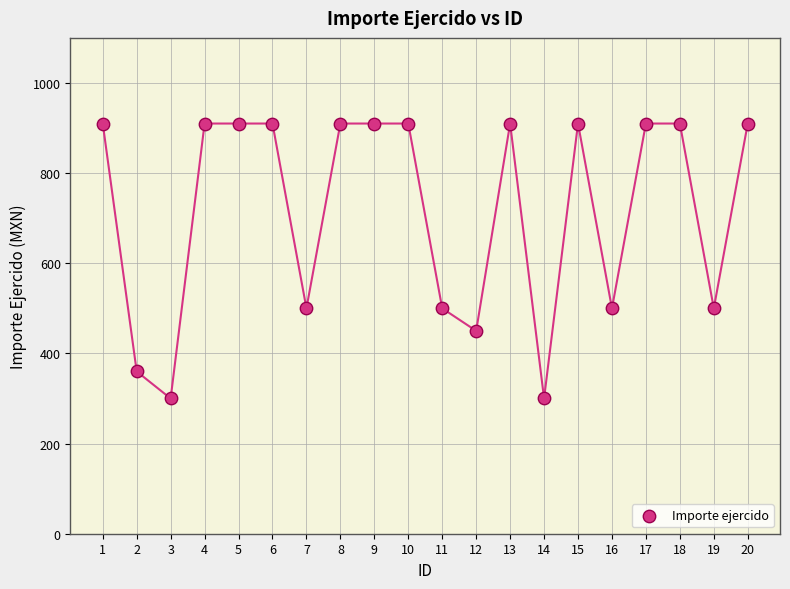

What is the range of X values (max minus min)?

19